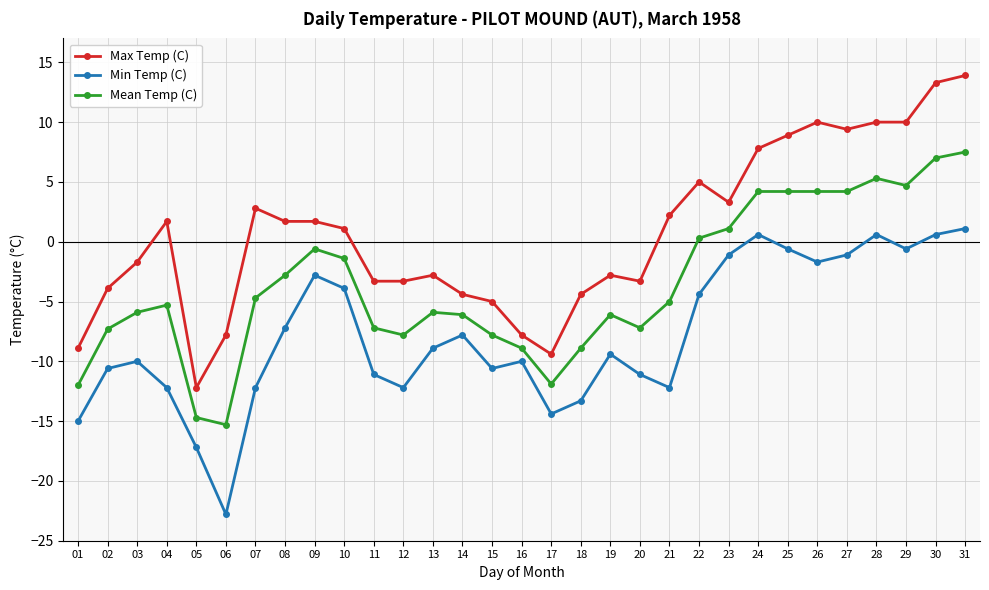

The Min Temp (C) series shows -10.0 at 16. True or false?

True